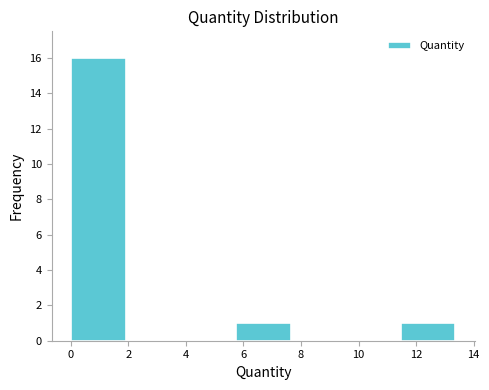

Which range on the x-axis has the tallest bar?

0.0 to 2.0